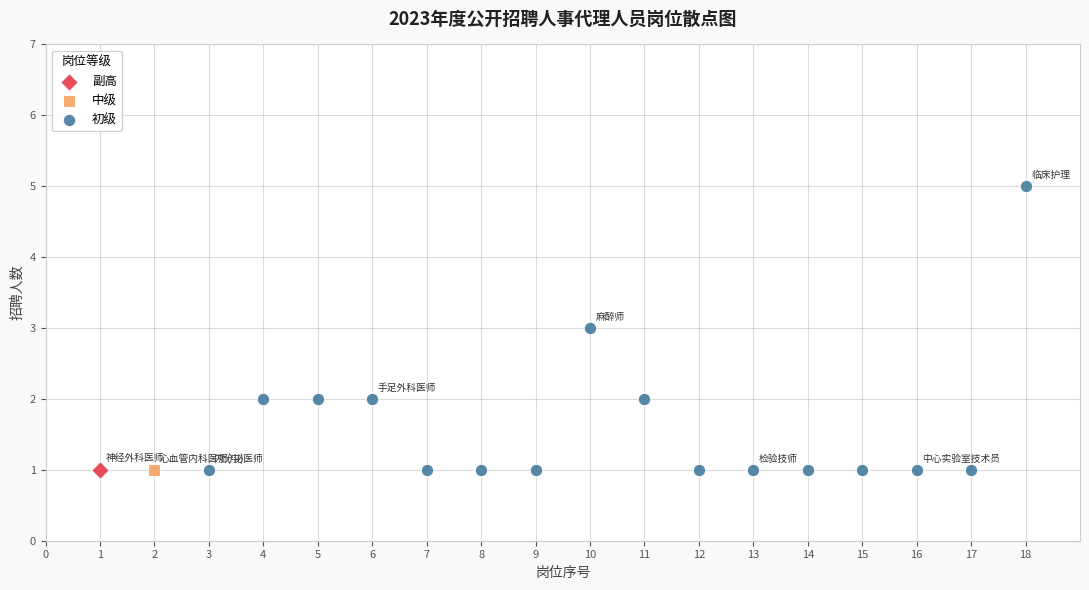

What are all the series names shown in the legend?

副高, 中级, 初级